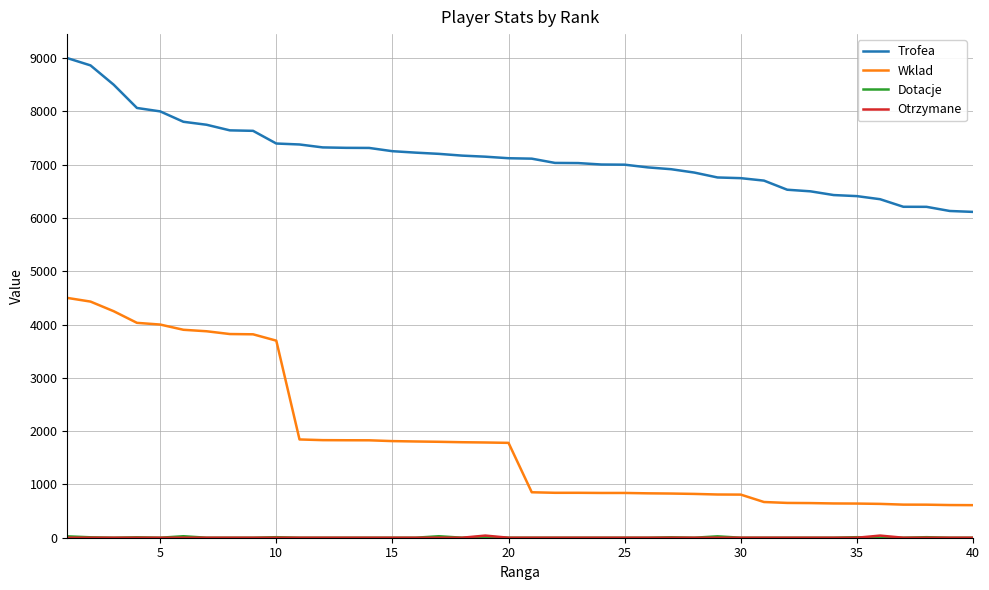

Which series has the widest spread of values?

Wklad